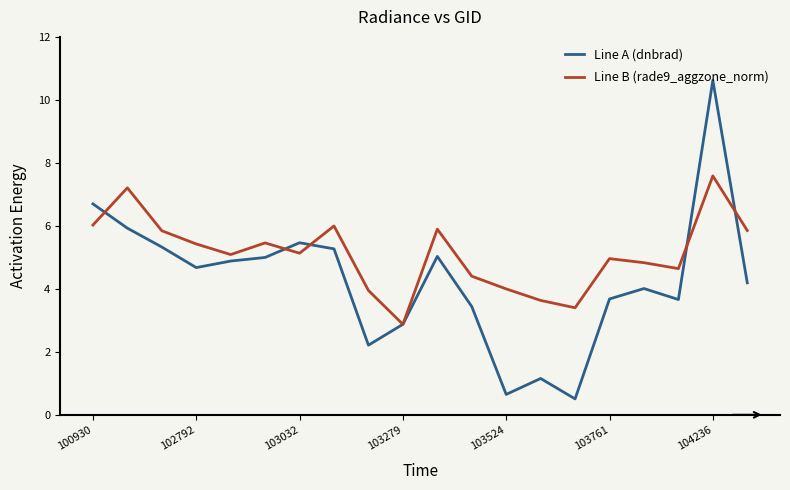

What is the minimum value shown in the chart?

0.5